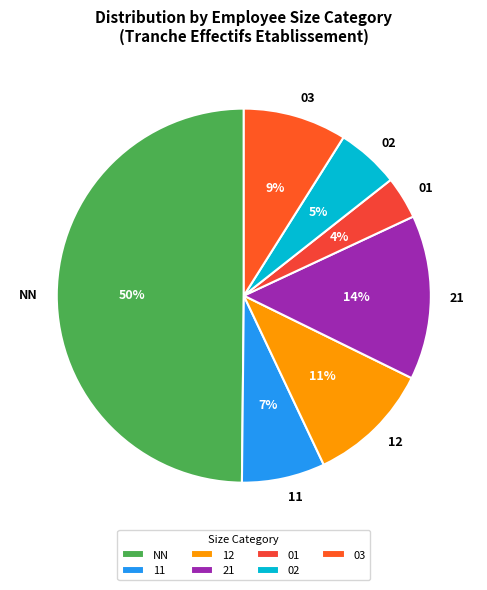

Is the sum of 03 and 12 greater than half?

No